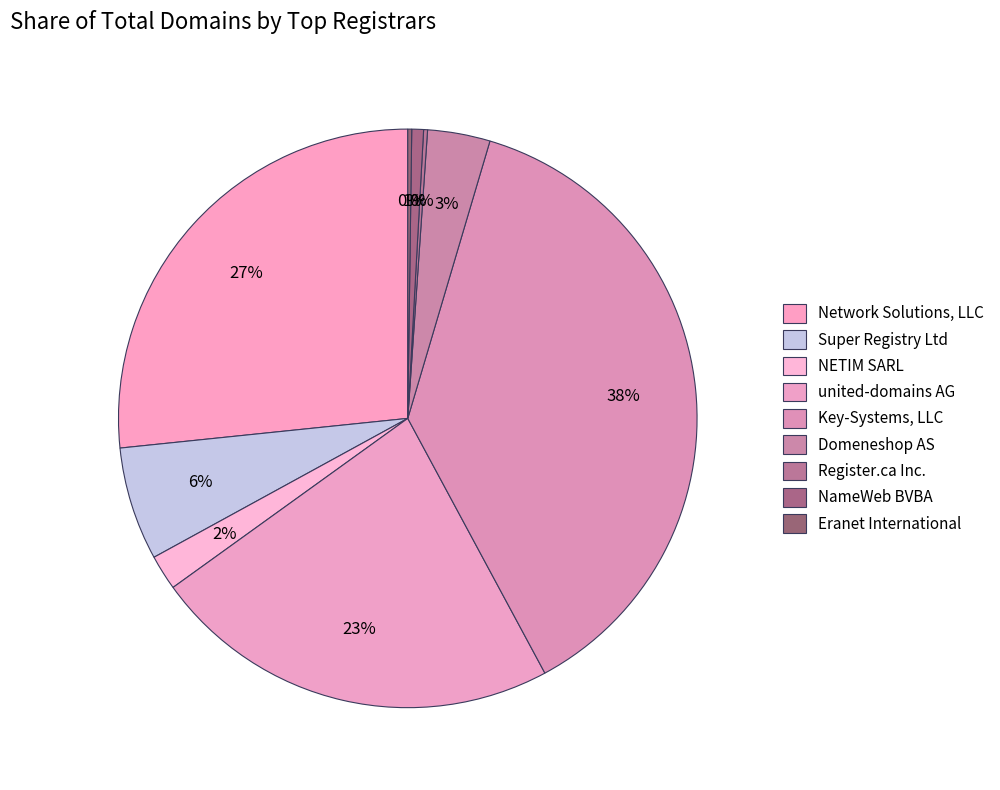

Does any single category account for the majority?

No